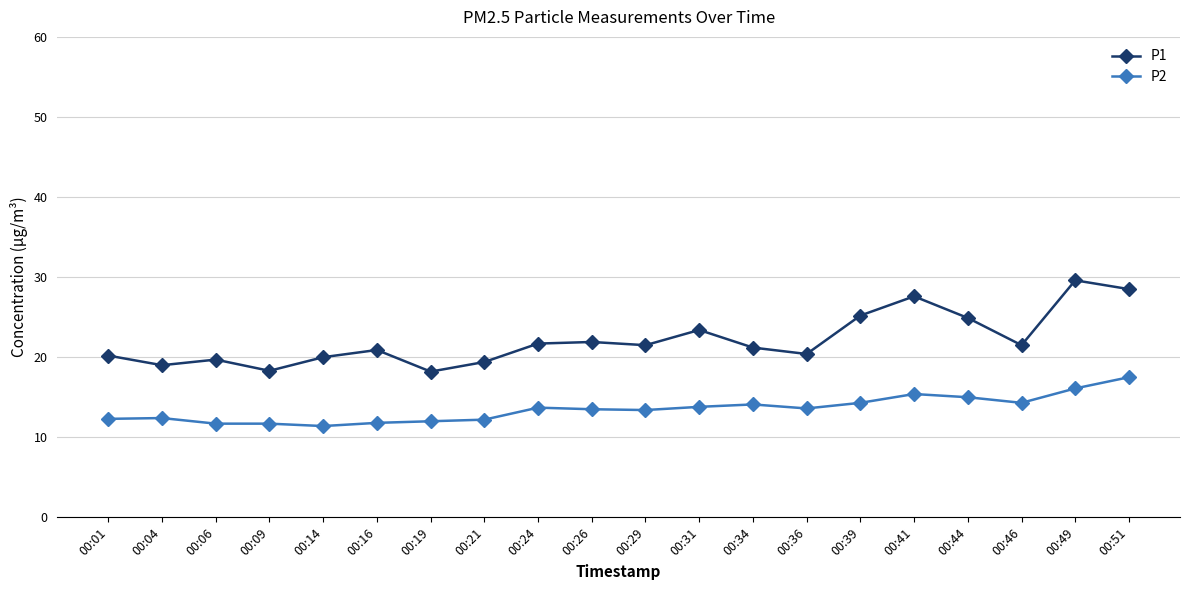

Between 00:09 and 00:44, which series saw the biggest shift?

P1